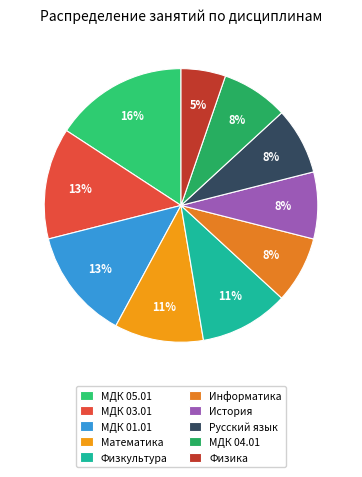

To the nearest percent, what is the average slice percentage?

10%